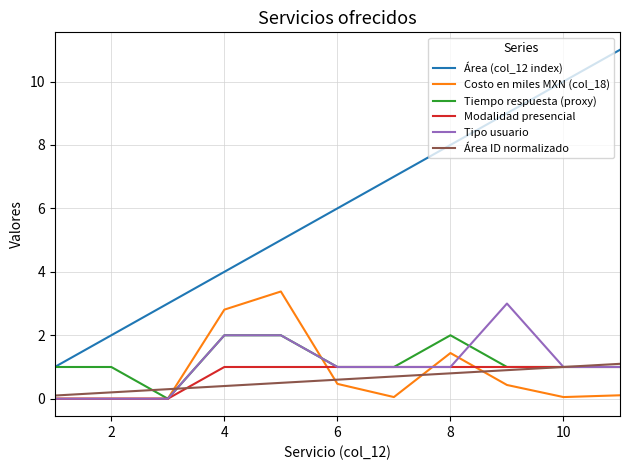

Which series has the largest total across all categories?

Área (col_12 index)